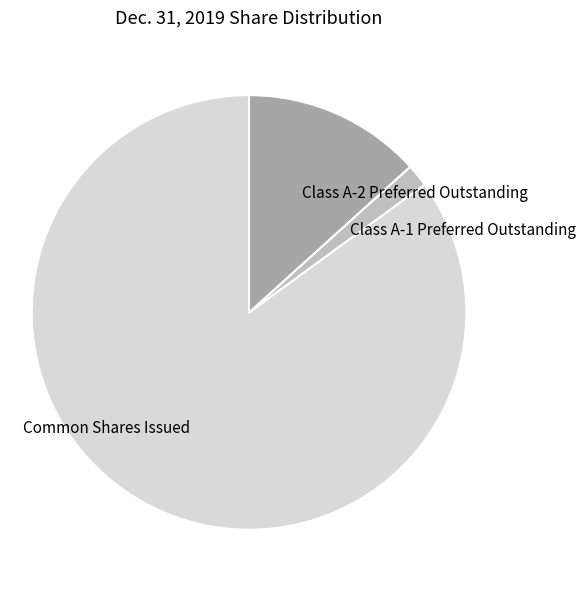

How many slices are in this pie chart?

3